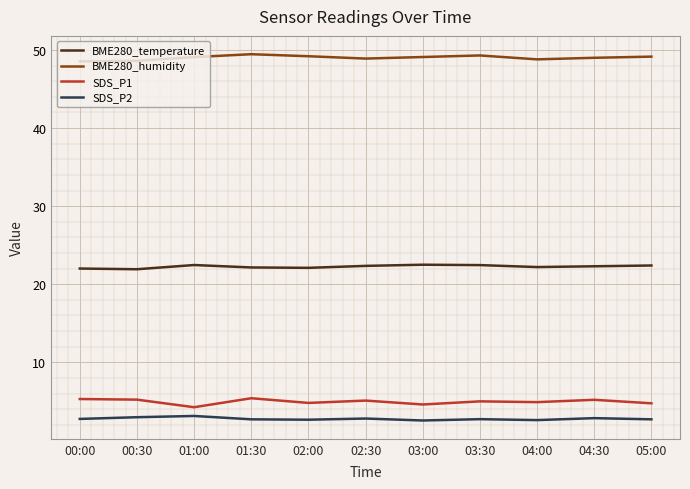

What position from the right is 00:30?

10